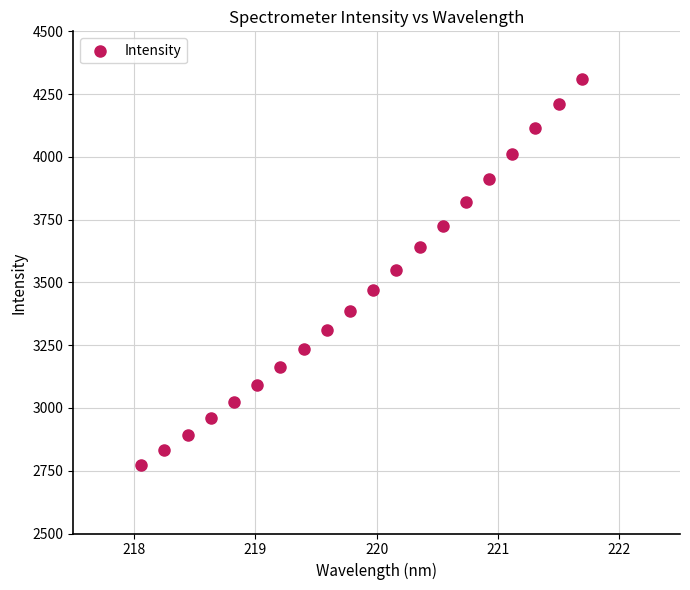

What is the range of X values (max minus min)?

3.6